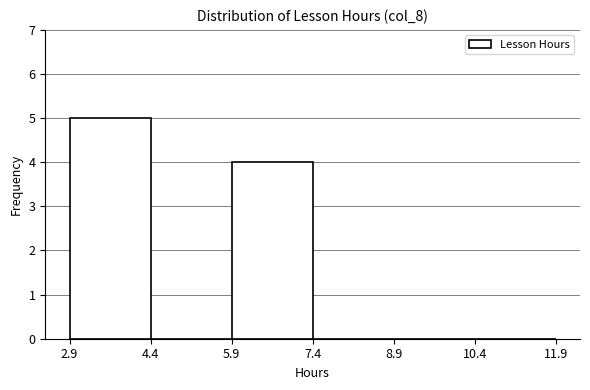

Reading left to right, transcribe this chart: for each bar, give the range it covers on the x-axis and its height. The values are not printed on the chart, so give them approximately, as read against the axis.

2.9 to 4.4: 5
4.4 to 5.9: 0
5.9 to 7.4: 4
7.4 to 8.9: 0
8.9 to 10.4: 0
10.4 to 11.9: 0